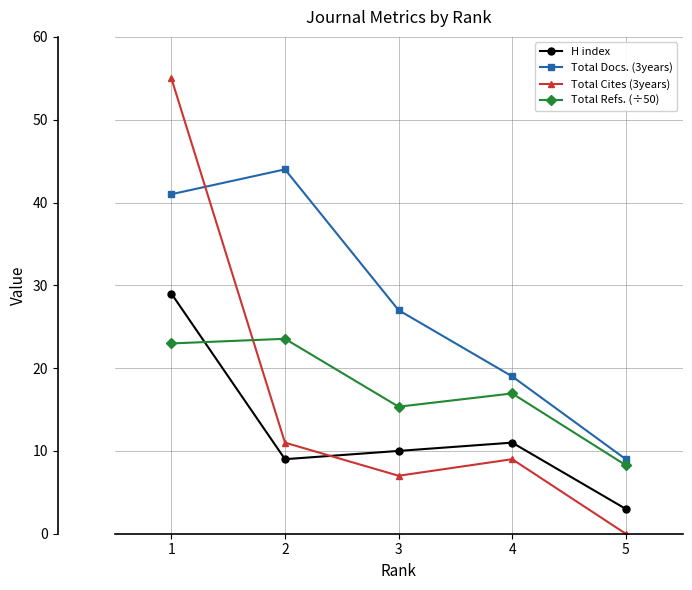

What is the minimum value for H index?

3.0